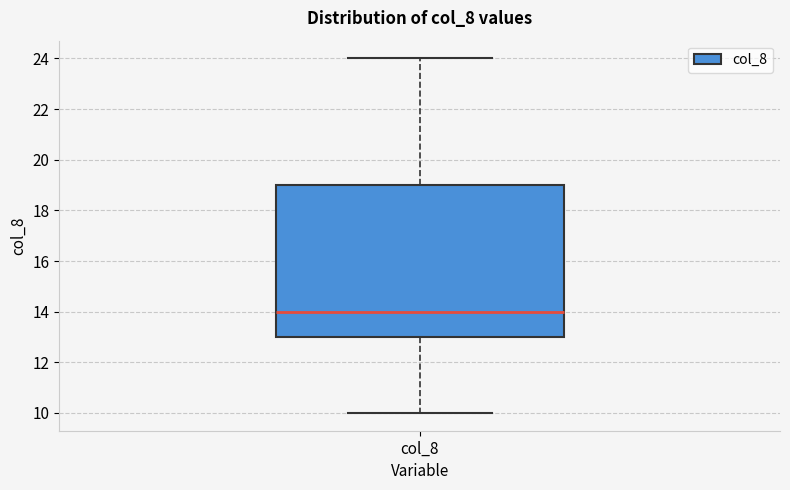

Read this box plot against the y-axis: the position of the median line, the range covered by the box, and the ends of both whiskers. The values are not printed on the chart, so give them approximately, as read against the axis.

median 14, box 13 to 19, whiskers 10 to 24